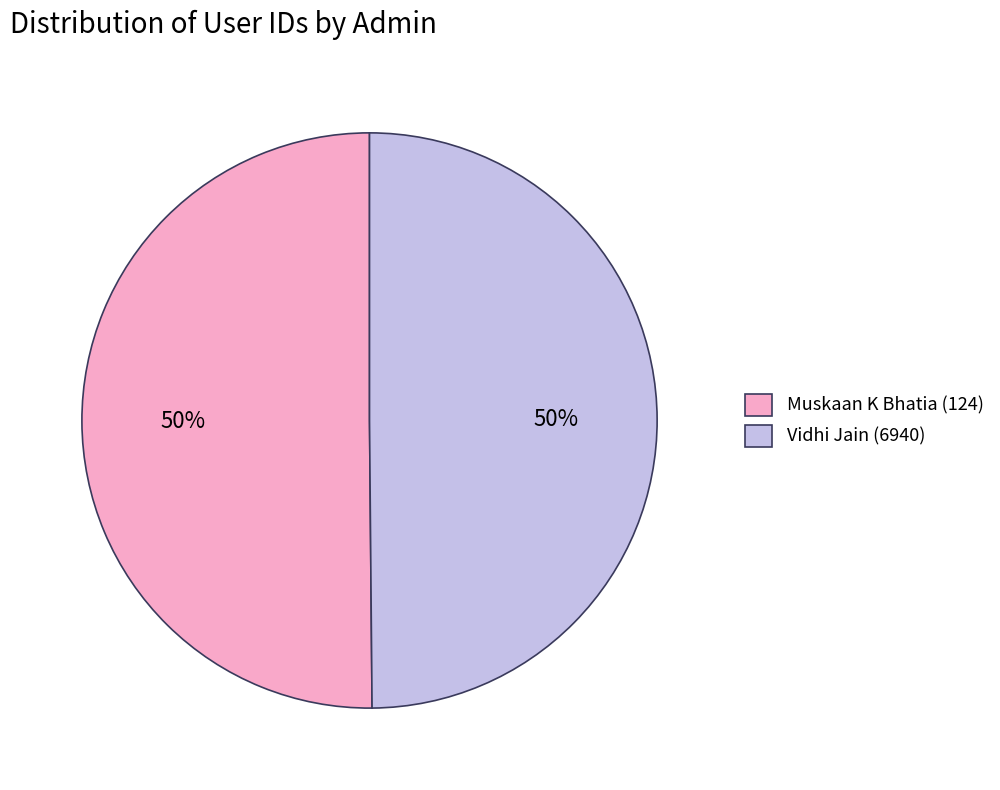

To the nearest percent, what is the average slice percentage?

50%